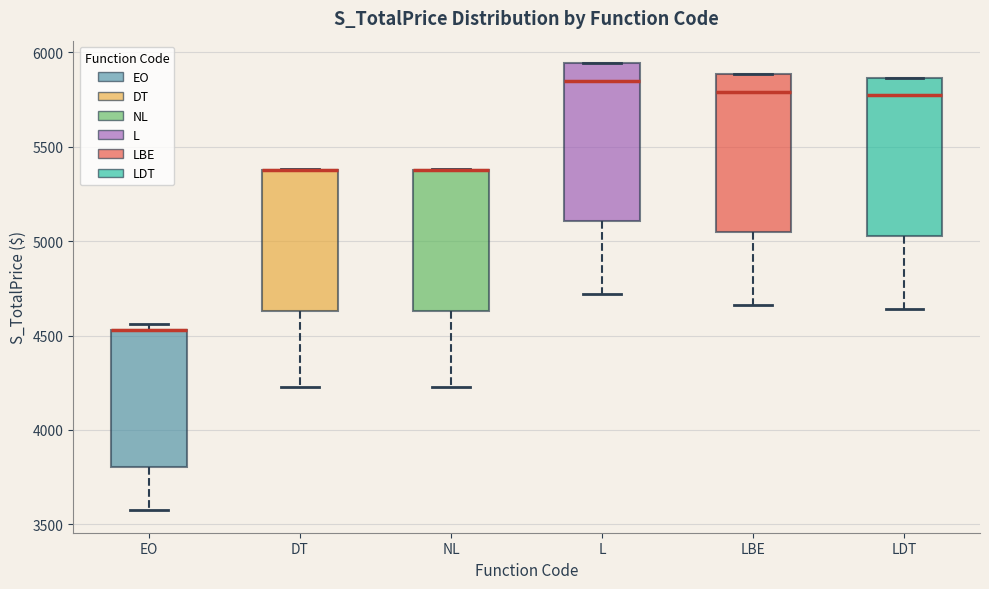

Where is the lower edge of the box for L on the y-axis? The values are not printed on the chart, so give them approximately, as read against the axis.

5100